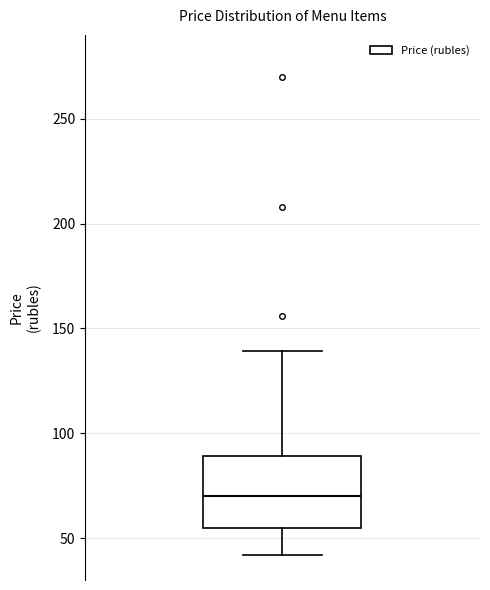

Read this box plot against the y-axis: the position of the median line, the range covered by the box, and the ends of both whiskers. The values are not printed on the chart, so give them approximately, as read against the axis.

median 70, box 55 to 90, whiskers 40 to 140